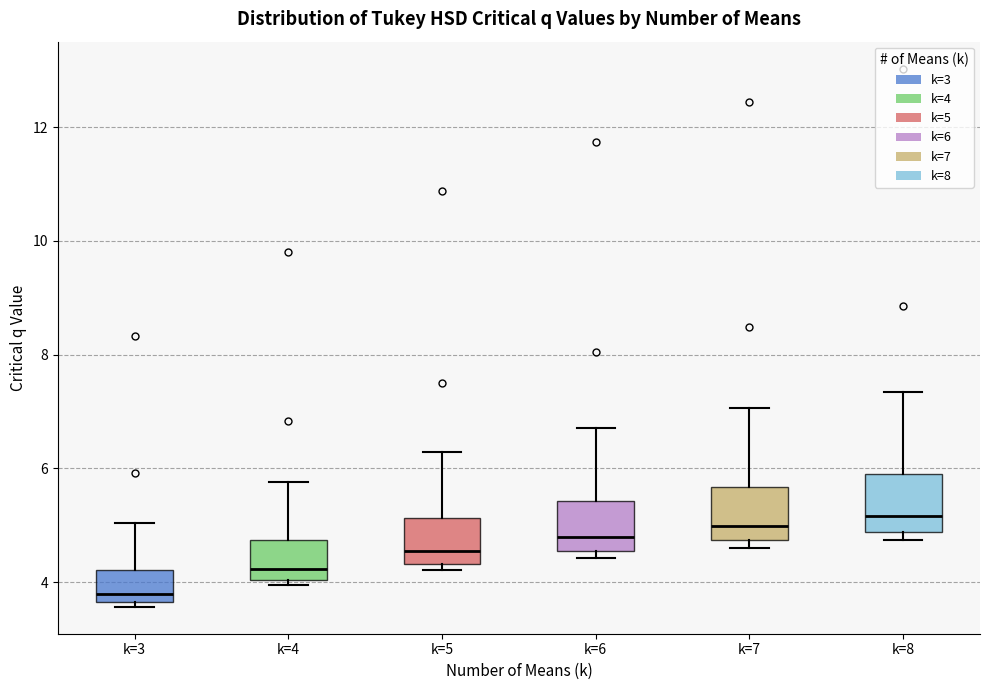

Reading left to right, read every box against the y-axis: the position of its median line, the range the box covers, and the ends of its whiskers. The values are not printed on the chart, so give them approximately, as read against the axis.

k=3: median 3.8, box 3.6 to 4.2, whiskers 3.6 (just below the box's lower edge) to 5.0
k=4: median 4.2, box 4.0 to 4.8, whiskers 4.0 (just below the box's lower edge) to 5.8
k=5: median 4.6, box 4.4 to 5.2, whiskers 4.2 to 6.2
k=6: median 4.8, box 4.6 to 5.4, whiskers 4.4 to 6.8
k=7: median 5.0, box 4.8 to 5.6, whiskers 4.6 to 7.0
k=8: median 5.2, box 4.8 to 5.8, whiskers 4.8 (just below the box's lower edge) to 7.4